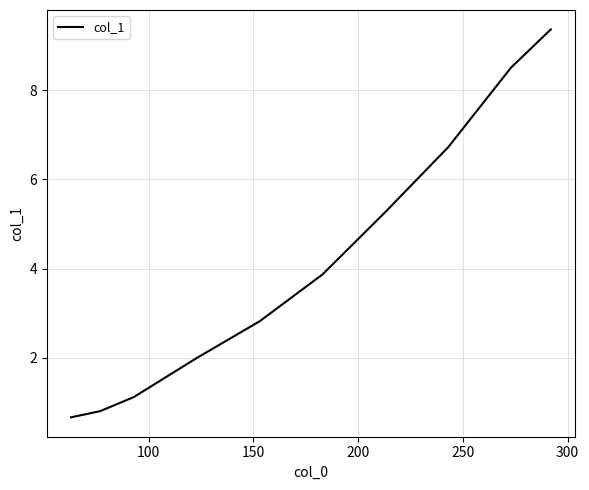

Is it true that the value at 250 is 5.8?

False